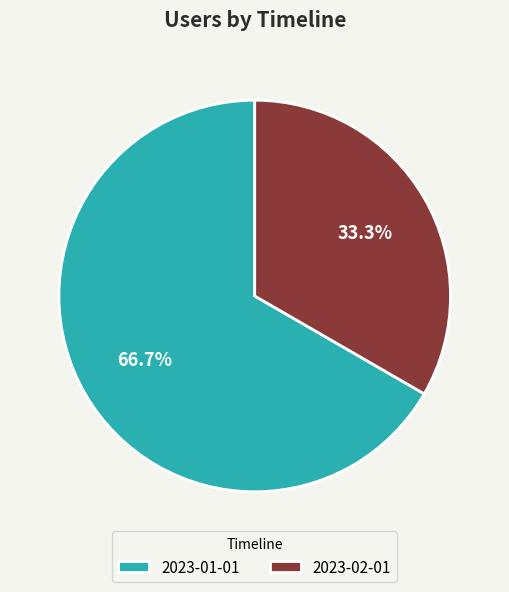

To the nearest percent, what portion does 2023-01-01 represent?

67%